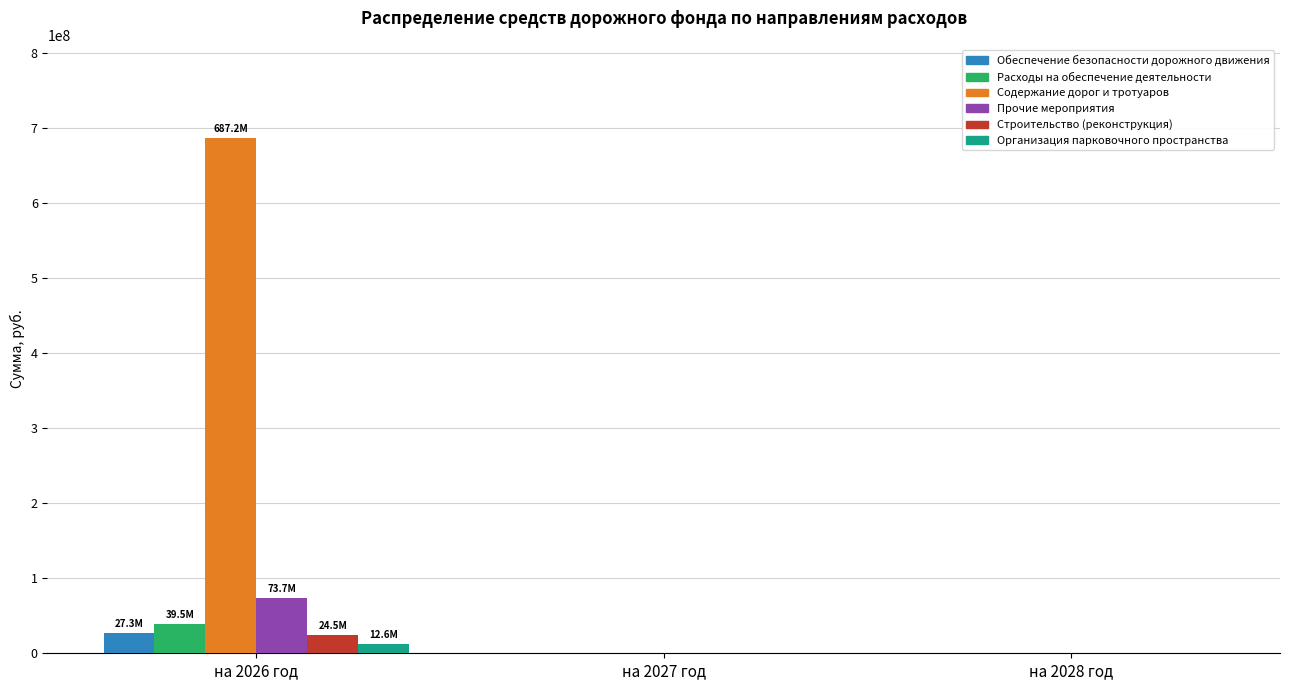

At which category is the sum across all series the highest?

на 2026 год